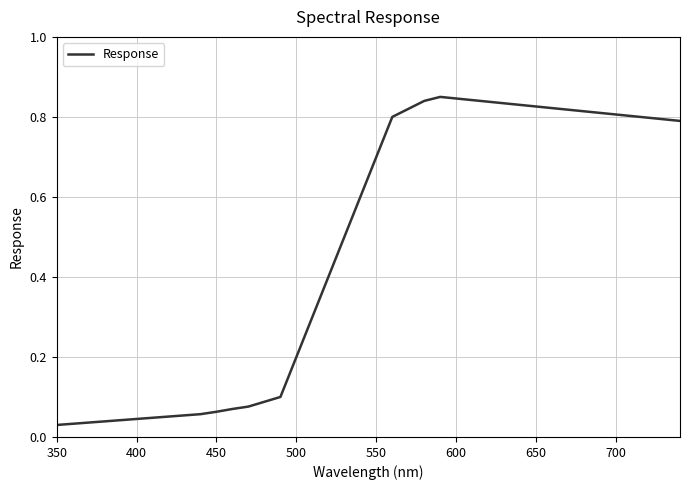

How many lines are shown in the chart?

1